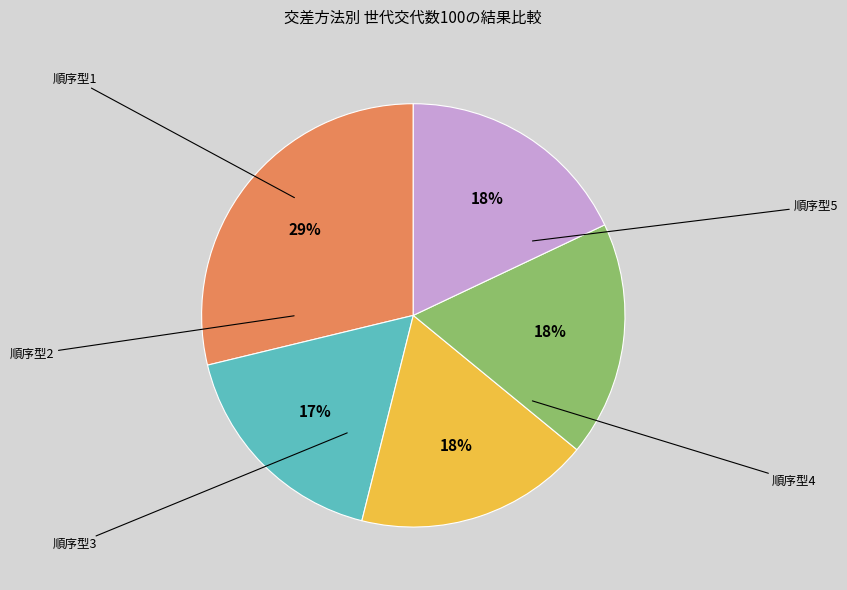

To the nearest percent, what is the average slice percentage?

20%